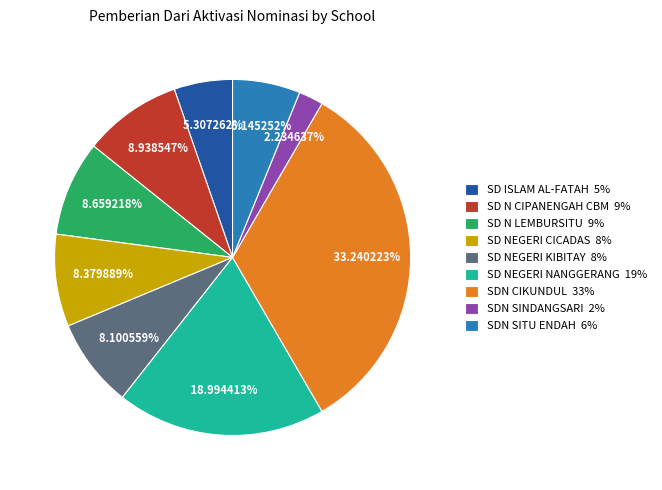

How many slices are in this pie chart?

9